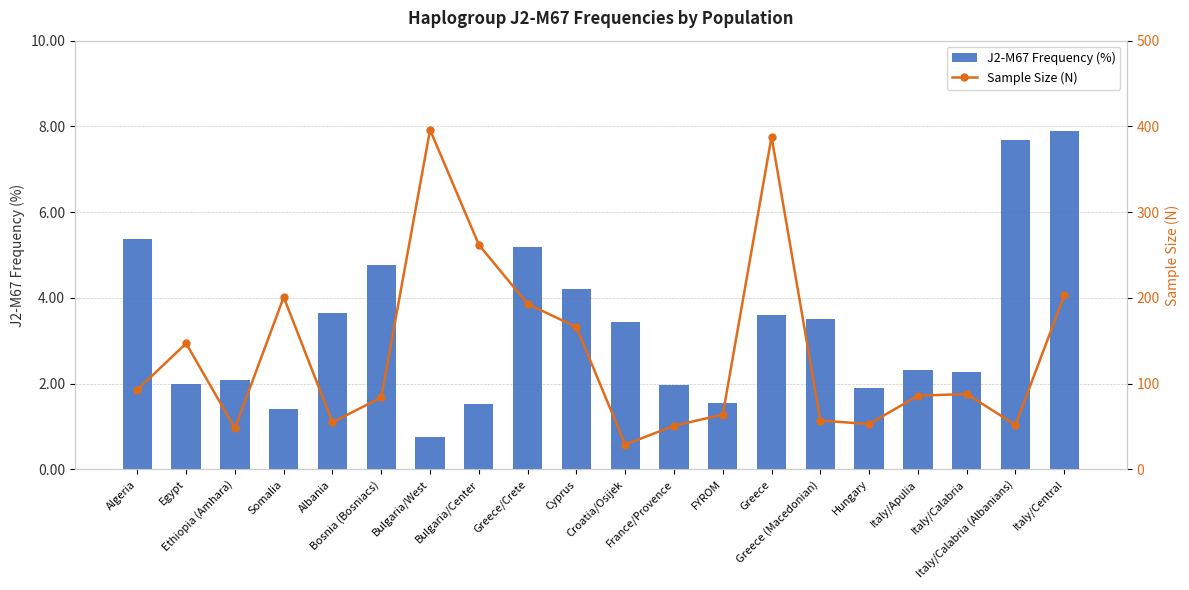

At which label is J2-M67 Frequency (%) closest to 4?

Cyprus